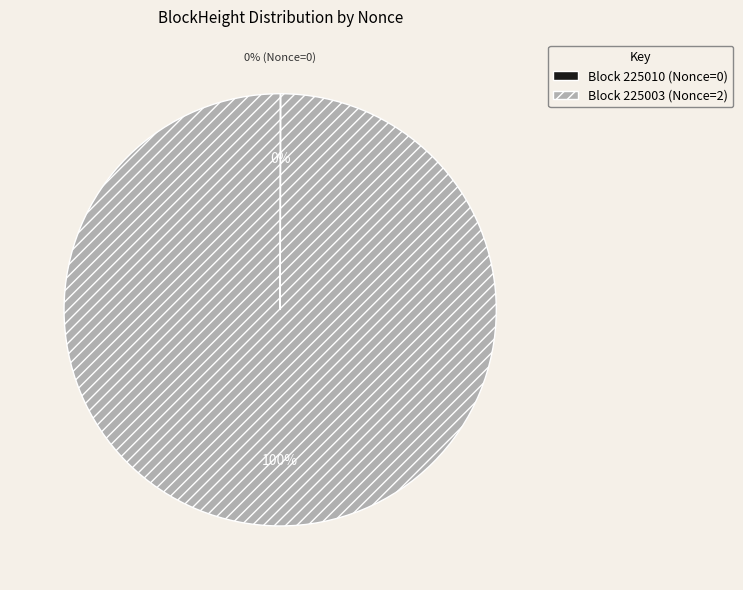

Is the sum of 225010 and 225003 greater than half?

Yes